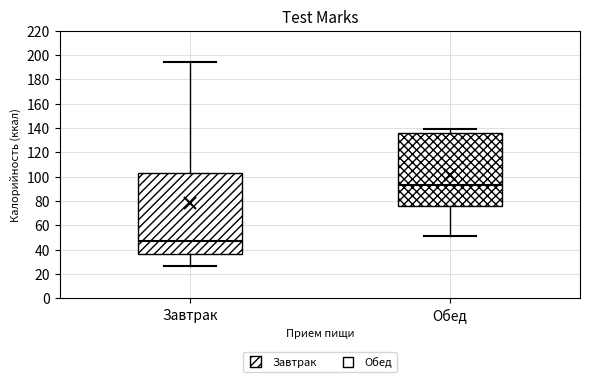

Which box's median line is the highest?

Обед